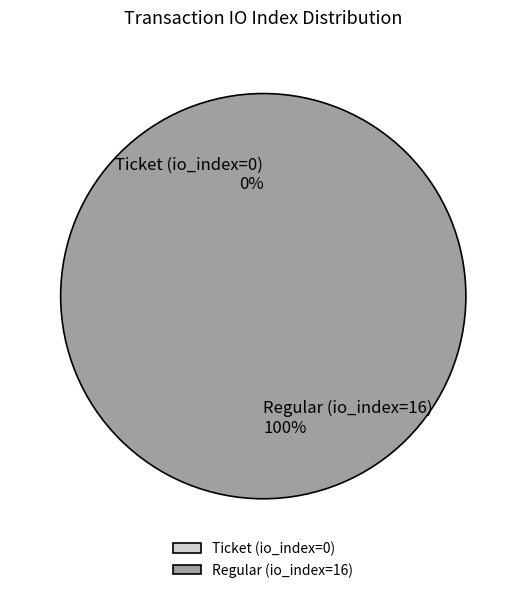

Is it true that Ticket (io_index=0) is 9% of the pie?

False